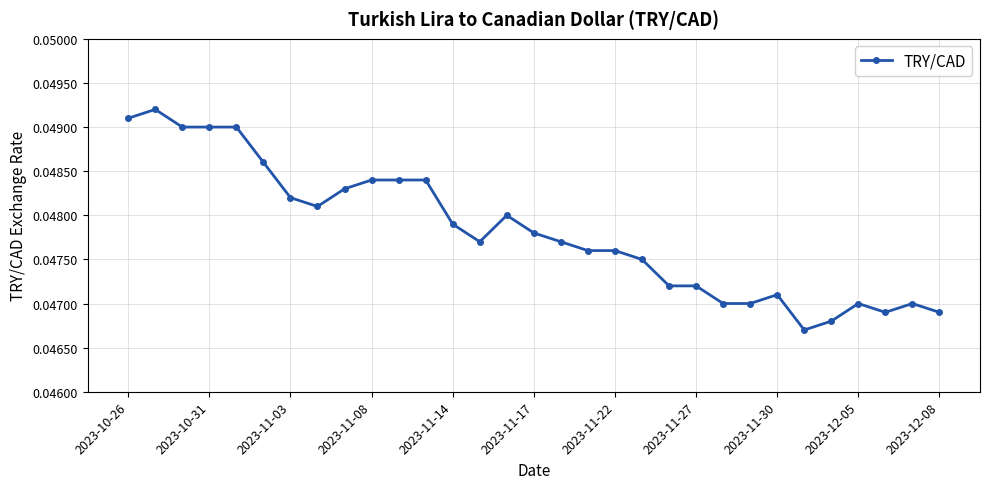

What is the sum of all values?

1.5